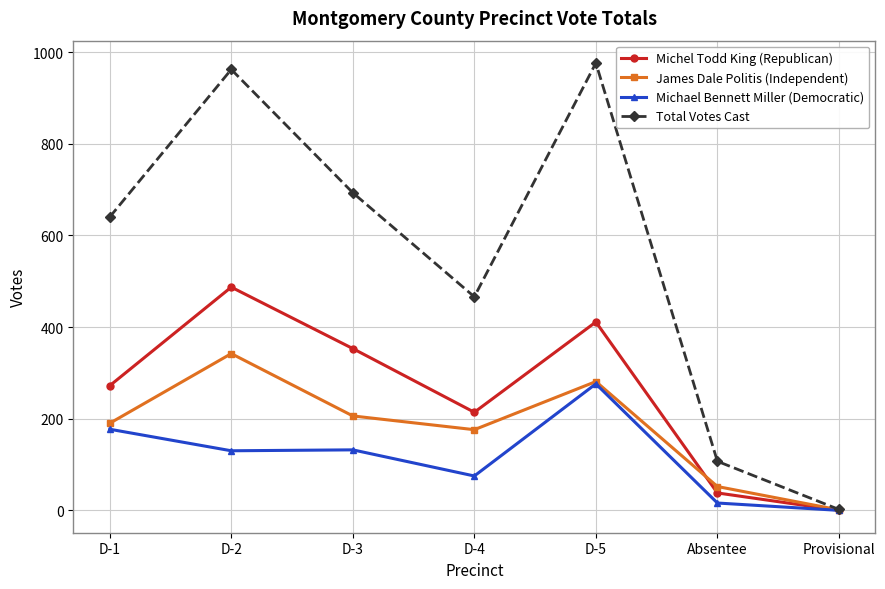

At which category does Total Votes Cast reach its first local valley?

D-4